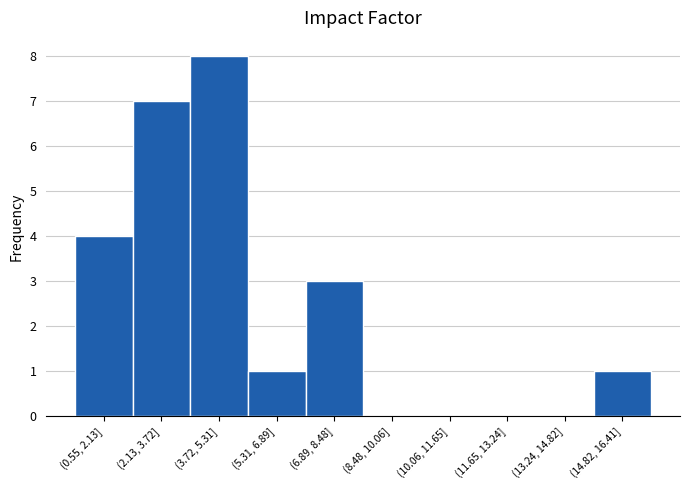

Reading left to right, transcribe all the data shown in this chart.

(0.55, 2.13]=4	(2.13, 3.72]=7	(3.72, 5.31]=8	(5.31, 6.89]=1	(6.89, 8.48]=3	(8.48, 10.06]=0	(10.06, 11.65]=0	(11.65, 13.24]=0	(13.24, 14.82]=0	(14.82, 16.41]=1